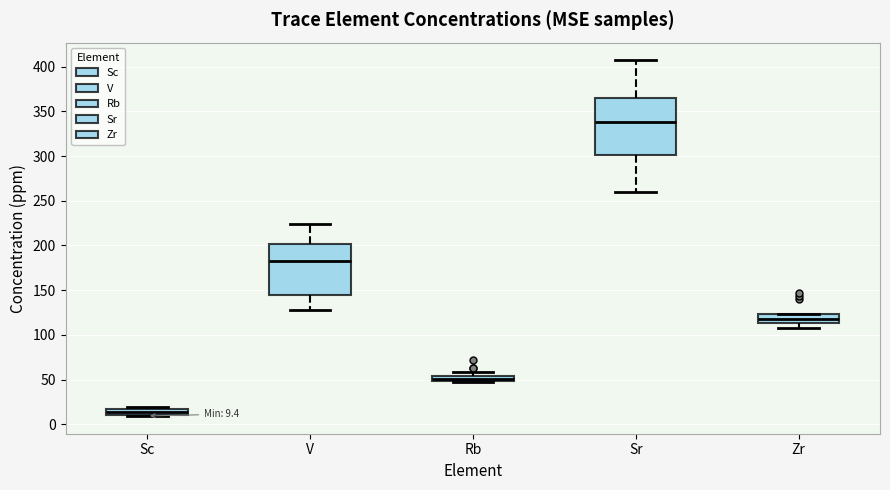

Which box has the lowest median line?

Sc